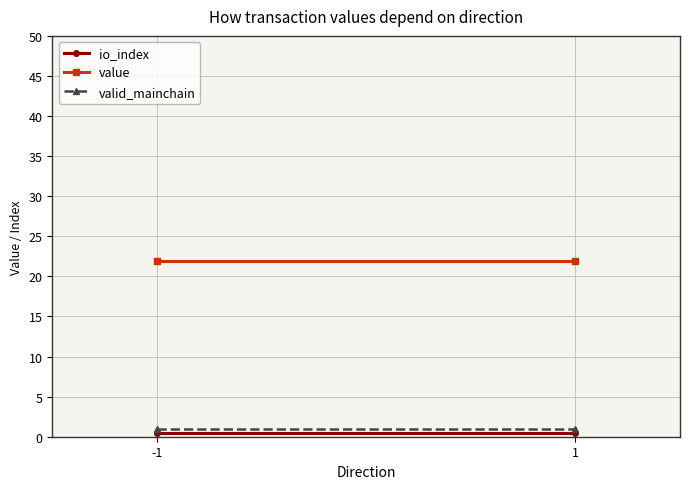

What is the difference between the highest and lowest values at -1?

21.4